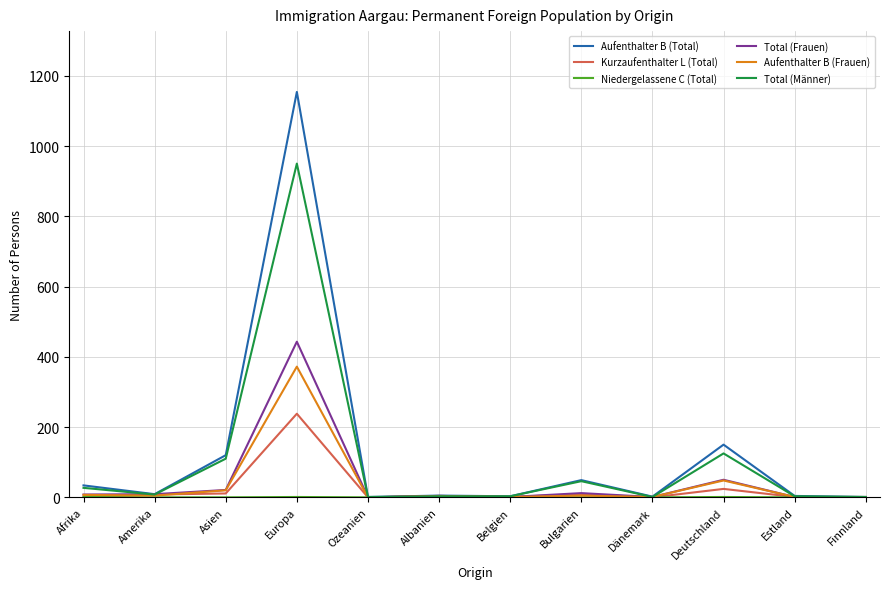

What is the highest value of the Total (Frauen) series?

443